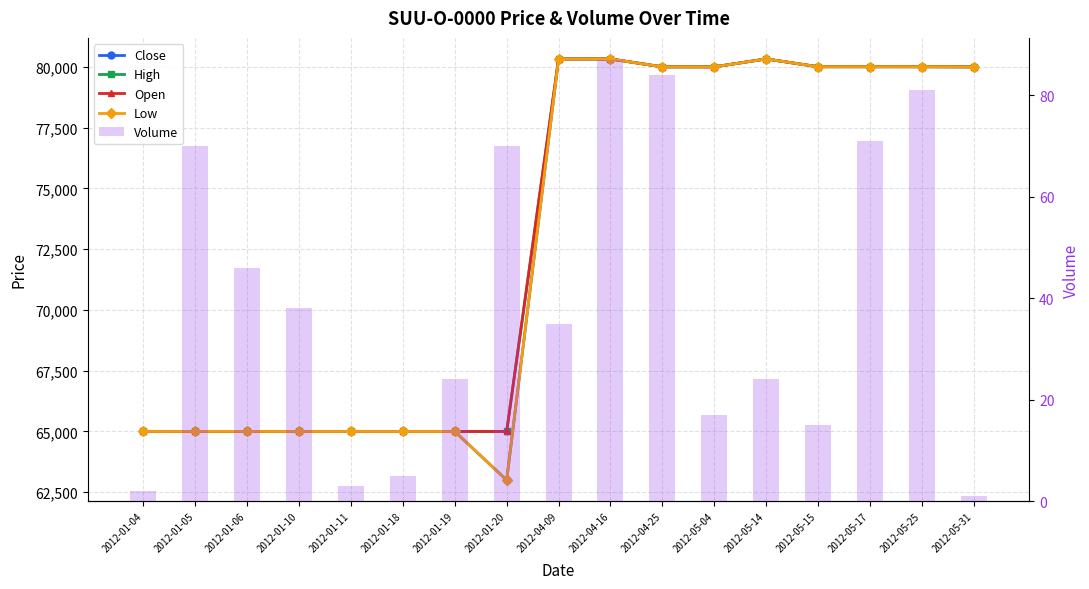

Reading left to right, list all the values displayed in this chart.

Close: 2012-01-04=65000	2012-01-05=65002	2012-01-06=65002	2012-01-10=65000	2012-01-11=65000	2012-01-18=65000	2012-01-19=65000	2012-01-20=63000	2012-04-09=80325	2012-04-16=80325	2012-04-25=80000	2012-05-04=80000	2012-05-14=80325	2012-05-15=80005	2012-05-17=80005	2012-05-25=80005	2012-05-31=80000
High: 2012-01-04=65000	2012-01-05=65002	2012-01-06=65002	2012-01-10=65000	2012-01-11=65000	2012-01-18=65000	2012-01-19=65000	2012-01-20=65000	2012-04-09=80325	2012-04-16=80325	2012-04-25=80000	2012-05-04=80000	2012-05-14=80325	2012-05-15=80005	2012-05-17=80005	2012-05-25=80005	2012-05-31=80000
Open: 2012-01-04=65000	2012-01-05=65002	2012-01-06=65002	2012-01-10=65000	2012-01-11=65000	2012-01-18=65000	2012-01-19=65000	2012-01-20=65000	2012-04-09=80325	2012-04-16=80325	2012-04-25=80000	2012-05-04=79999	2012-05-14=80325	2012-05-15=80005	2012-05-17=80005	2012-05-25=80005	2012-05-31=80000
Low: 2012-01-04=65000	2012-01-05=65002	2012-01-06=65002	2012-01-10=65000	2012-01-11=65000	2012-01-18=65000	2012-01-19=65000	2012-01-20=63000	2012-04-09=80325	2012-04-16=80325	2012-04-25=80000	2012-05-04=79999	2012-05-14=80325	2012-05-15=80005	2012-05-17=80005	2012-05-25=80005	2012-05-31=80000
Volume: 2012-01-04=2	2012-01-05=70	2012-01-06=46	2012-01-10=38	2012-01-11=3	2012-01-18=5	2012-01-19=24	2012-01-20=70	2012-04-09=35	2012-04-16=87	2012-04-25=84	2012-05-04=17	2012-05-14=24	2012-05-15=15	2012-05-17=71	2012-05-25=81	2012-05-31=1